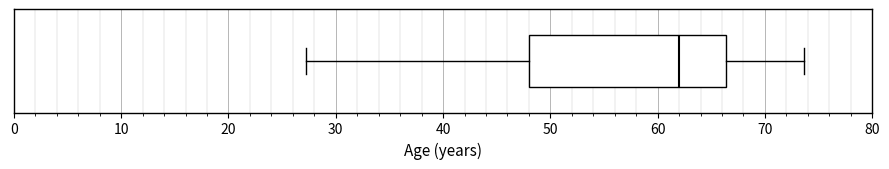

Read this box plot against the x-axis: the position of the median line, the range covered by the box, and the ends of both whiskers. The values are not printed on the chart, so give them approximately, as read against the axis.

median 62, box 48 to 66, whiskers 27 to 74